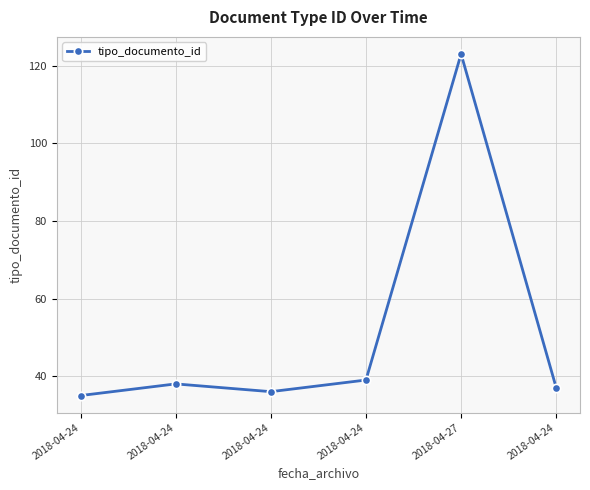

Count the number of categories in the chart.

6